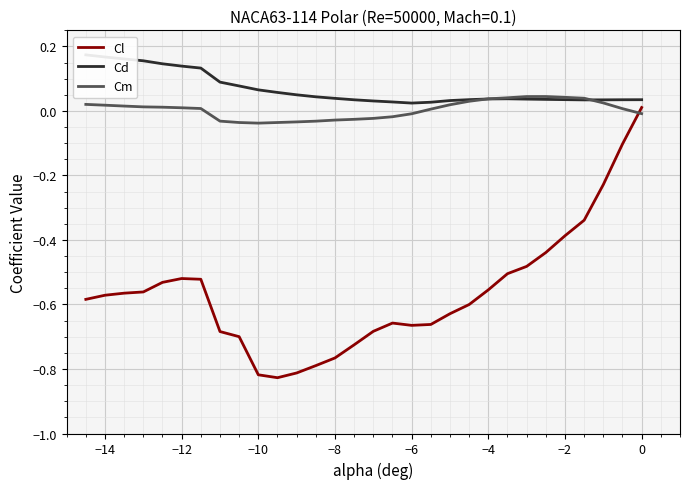

How many times do Cl and Cm cross each other?

1